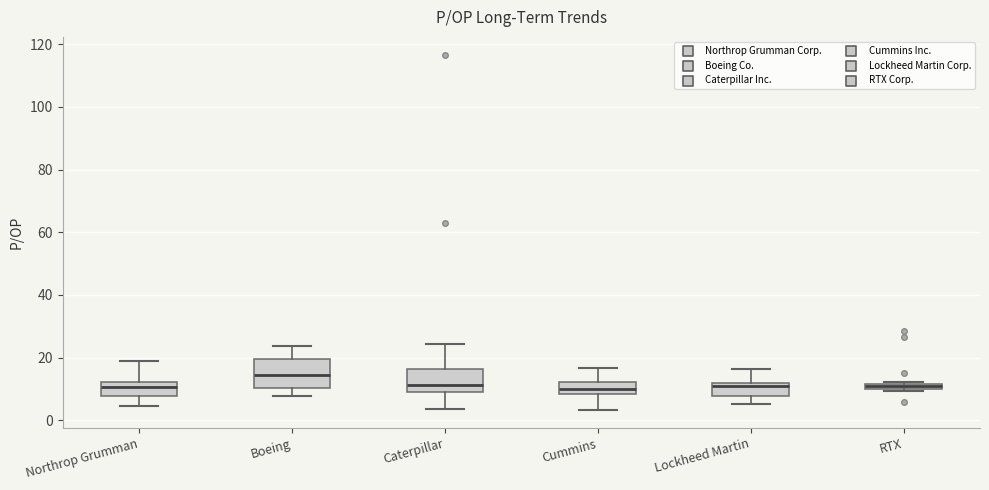

Where does the upper whisker of the box for Lockheed Martin end on the y-axis? The values are not printed on the chart, so give them approximately, as read against the axis.

16